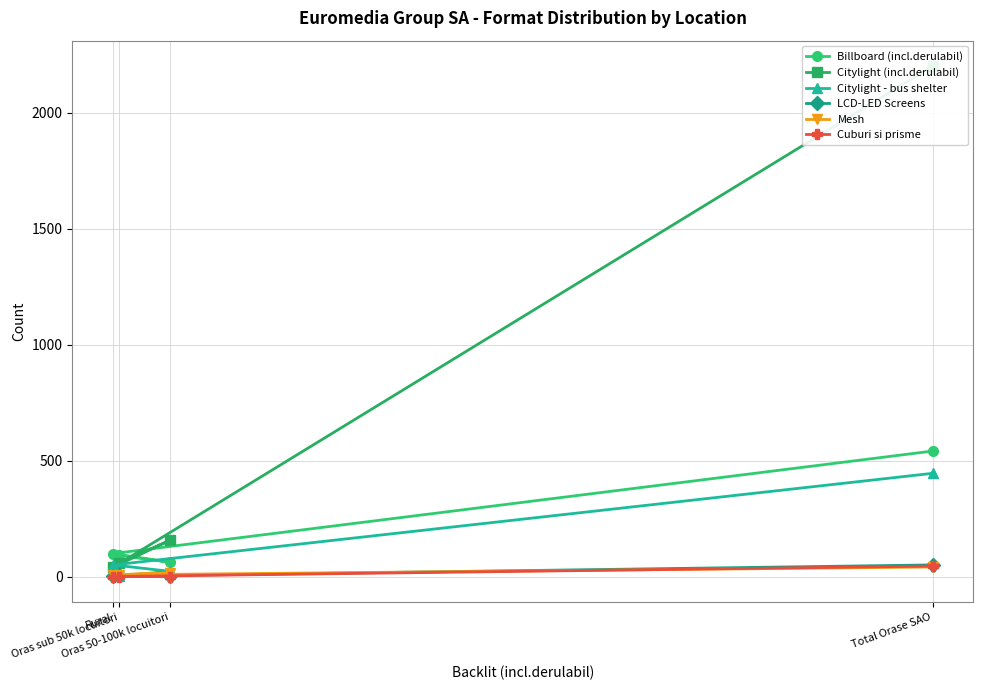

List the labels in order of Cuburi si prisme value, smallest first.

Rural, Oras 50-100k locuitori, Oras sub 50k locuitori, Total Orase SAO